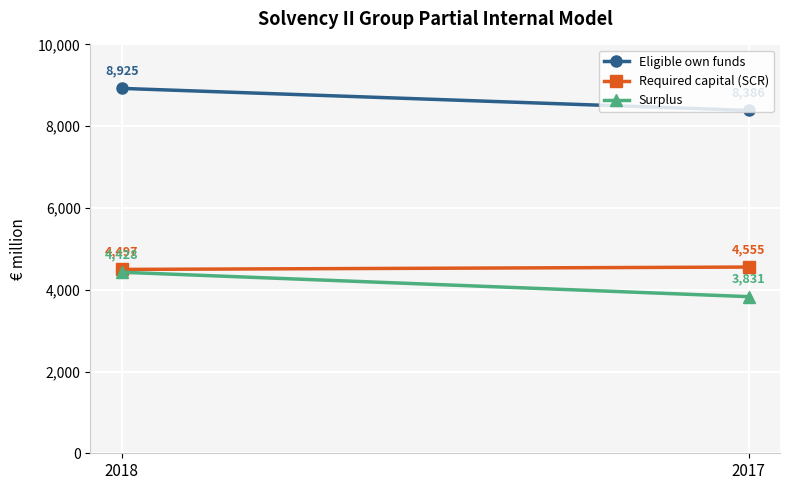

Which label corresponds to the largest value in the chart?

2018